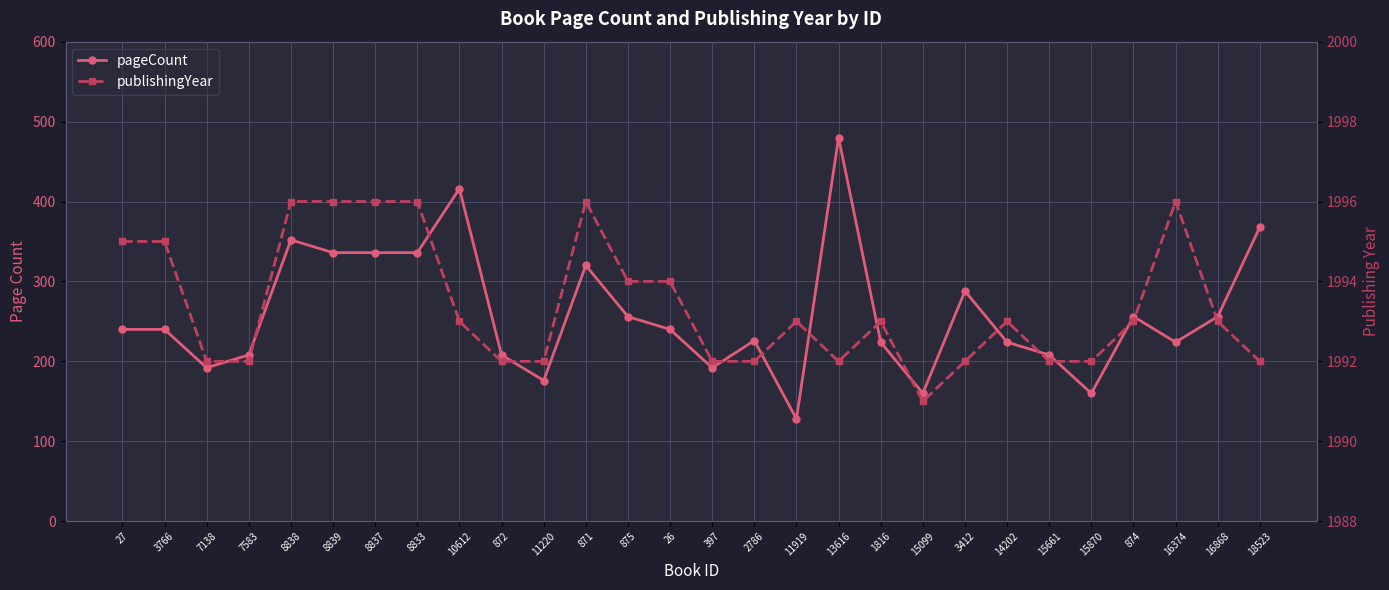

True or false: pageCount and publishingYear cross at least once.

False